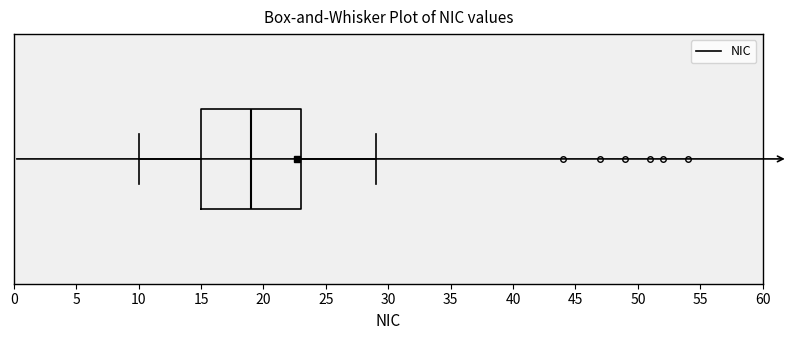

Where is the right edge of the box on the x-axis? The values are not printed on the chart, so give them approximately, as read against the axis.

23